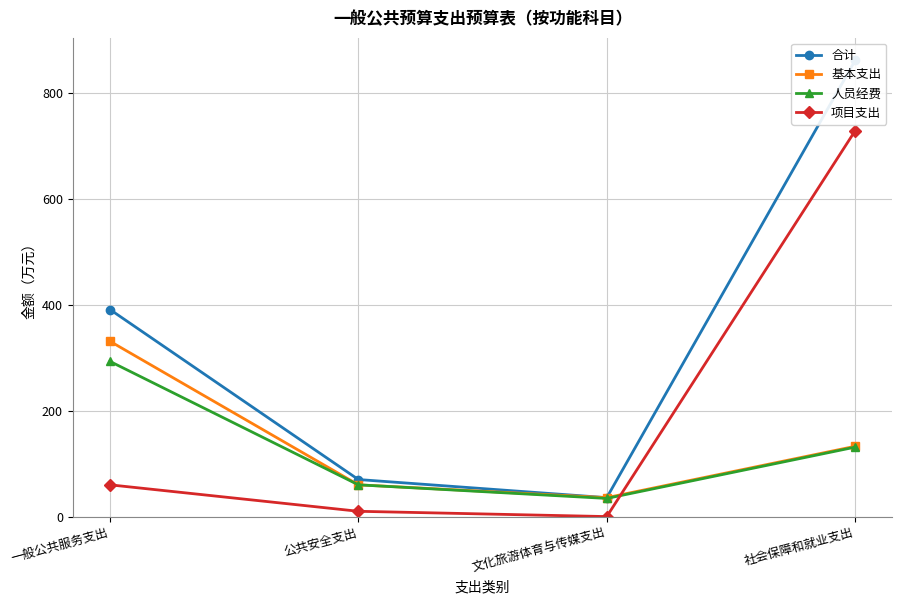

At which category is the sum across all series the highest?

社会保障和就业支出